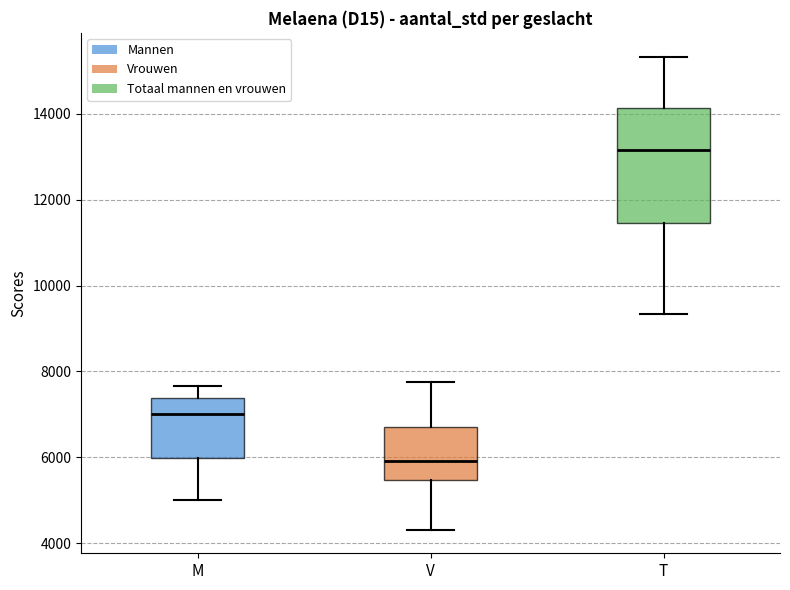

Where does the lower whisker of the box for M end on the y-axis? The values are not printed on the chart, so give them approximately, as read against the axis.

5000